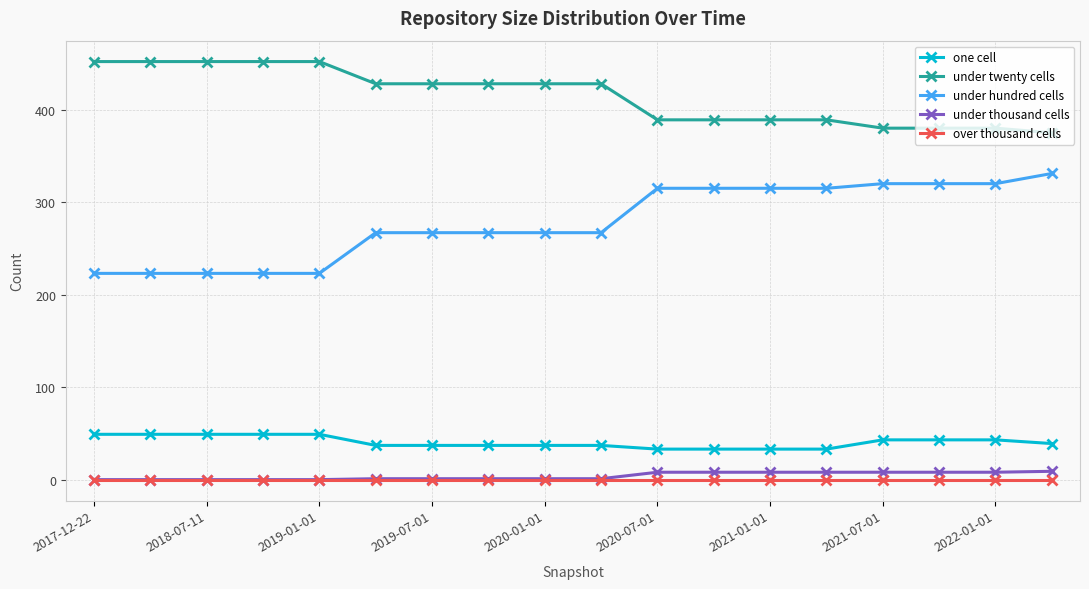

At how many categories does at least one series exceed 116?

18